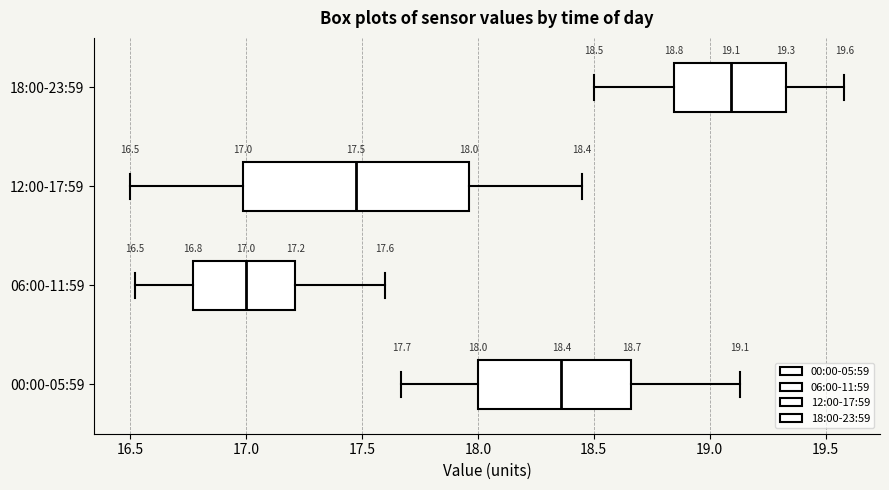

Which box is the widest, from its left edge to its right edge?

12:00-17:59